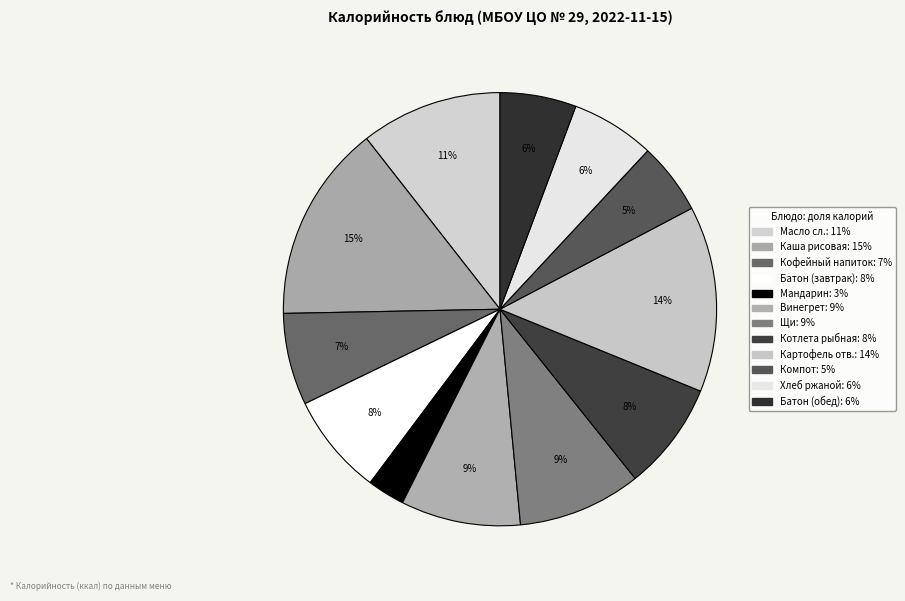

How many slices are in this pie chart?

12